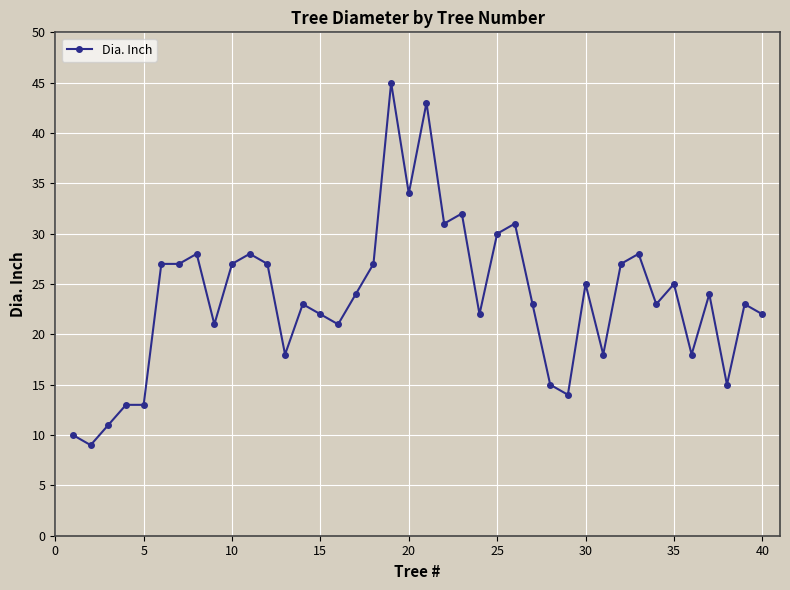

What is the difference between the maximum and minimum values?

36